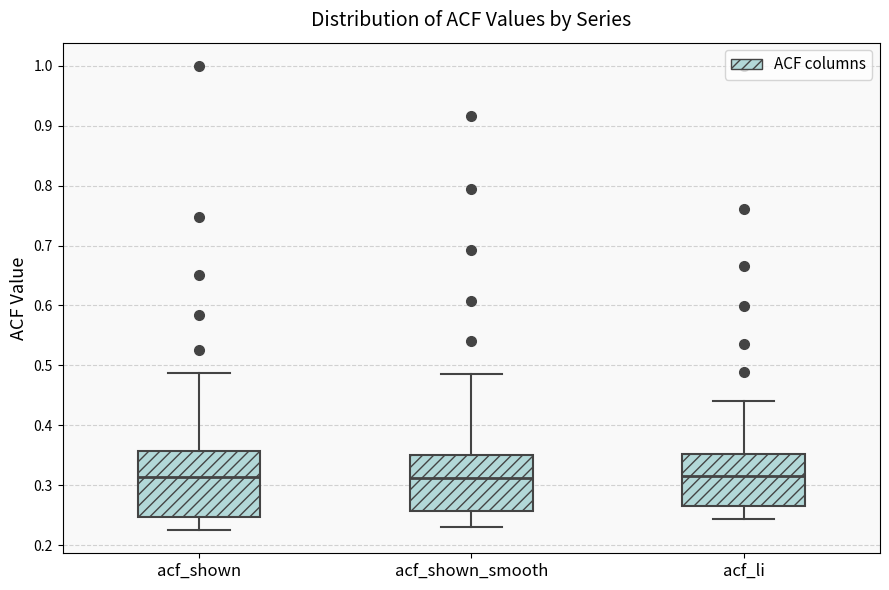

Where does the median line of the box for acf_shown_smooth sit on the y-axis? The values are not printed on the chart, so give them approximately, as read against the axis.

0.31